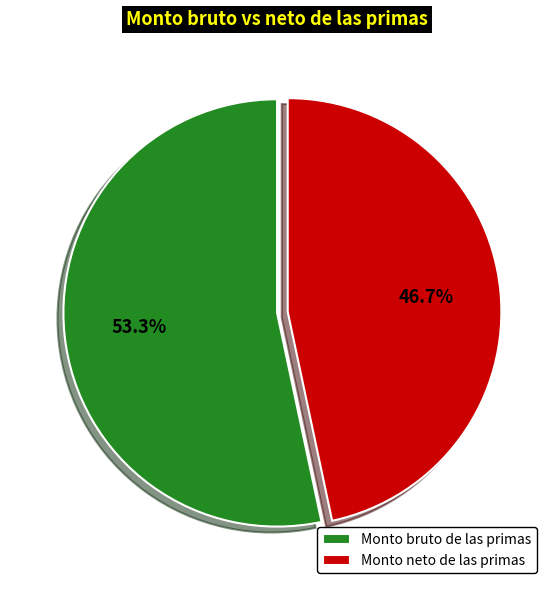

What is the ratio of the value at Monto bruto de las primas to the value at Monto neto de las primas?

1.1